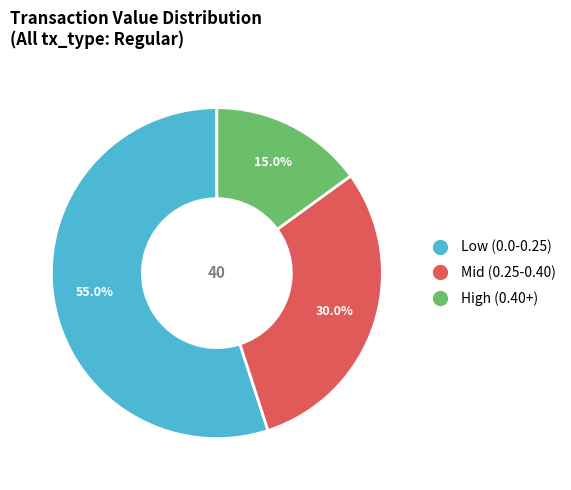

Is there a majority slice in this chart?

Yes